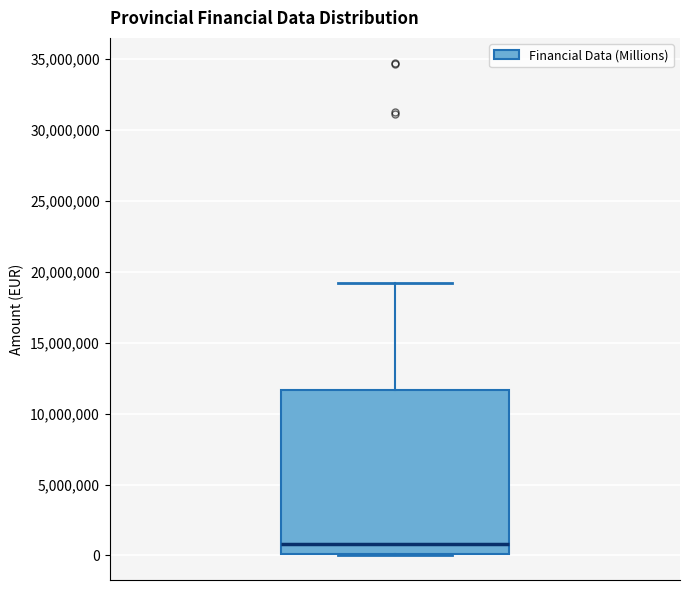

Transcribe this box plot: give where the median line is, the range the box spans, and where the two whiskers end, as read against the y-axis. The values are not printed on the chart, so give them approximately, as read against the axis.

median 1000000, box 0 to 11500000, whiskers 0 to 19000000